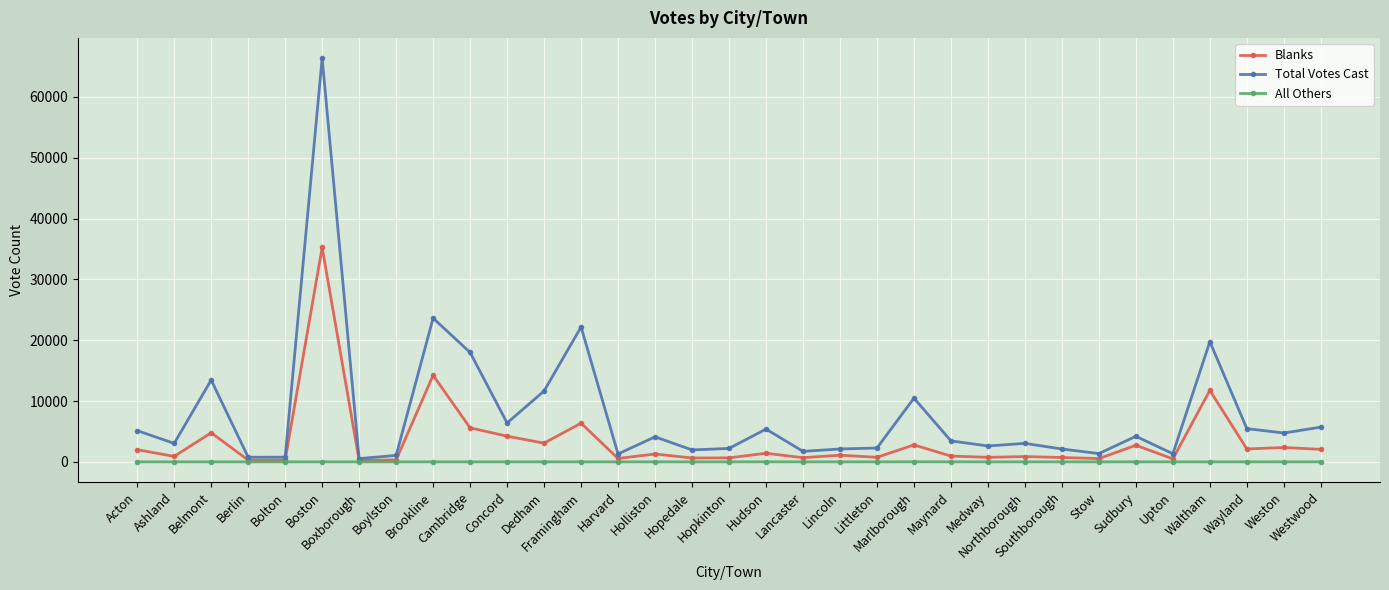

Which series has the largest total across all categories?

Total Votes Cast